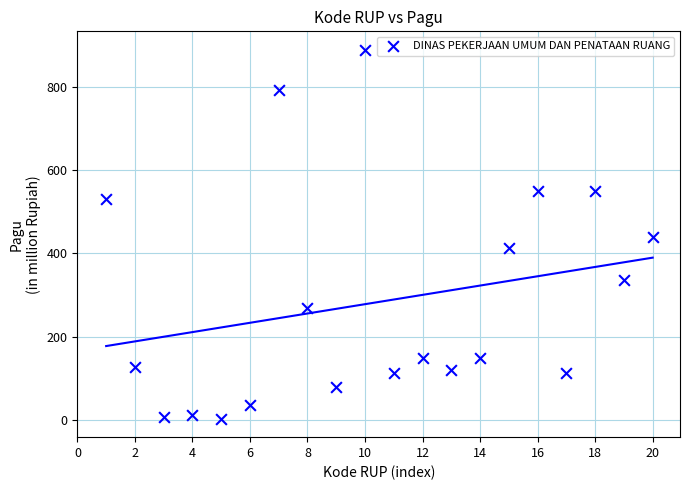

What is the range of Y values (max minus min)?

884.2